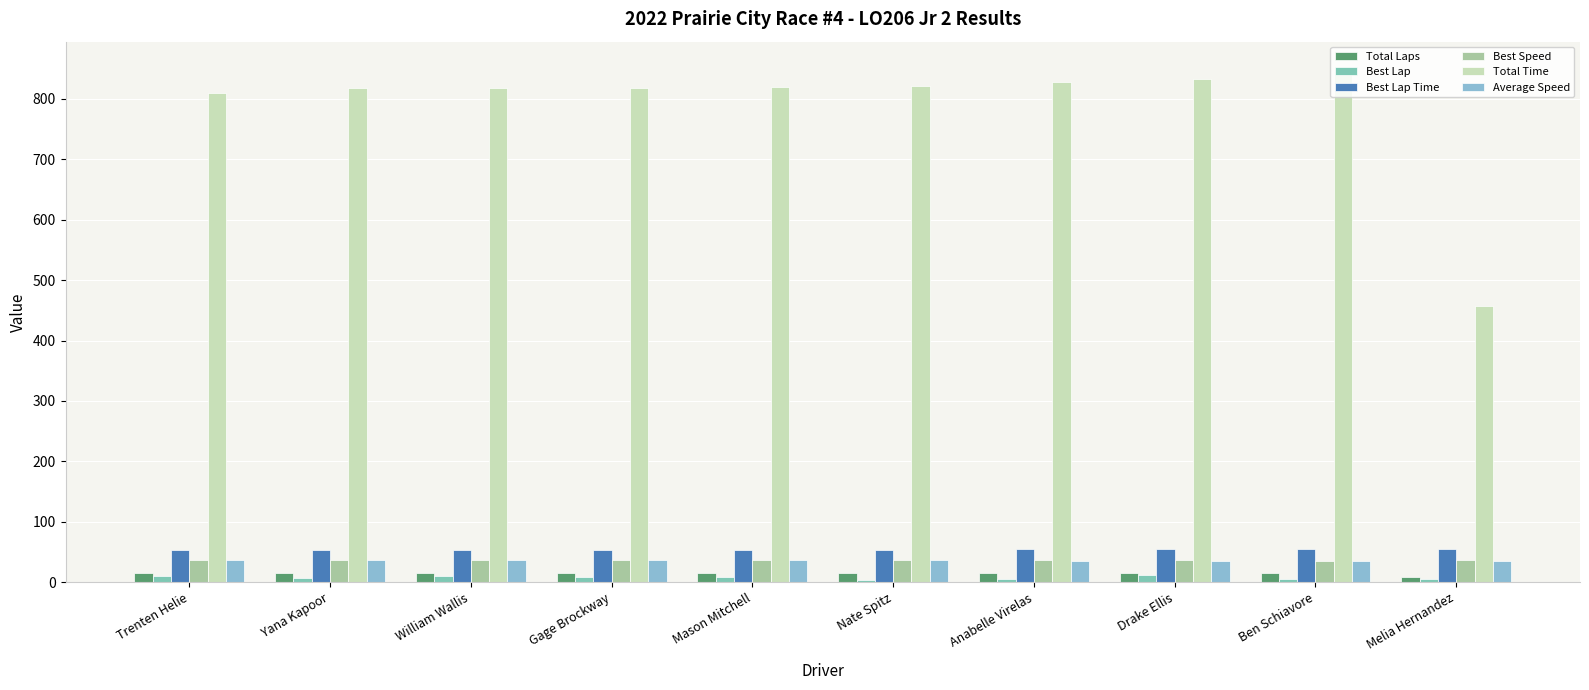

What is the minimum value for Best Speed?

35.7